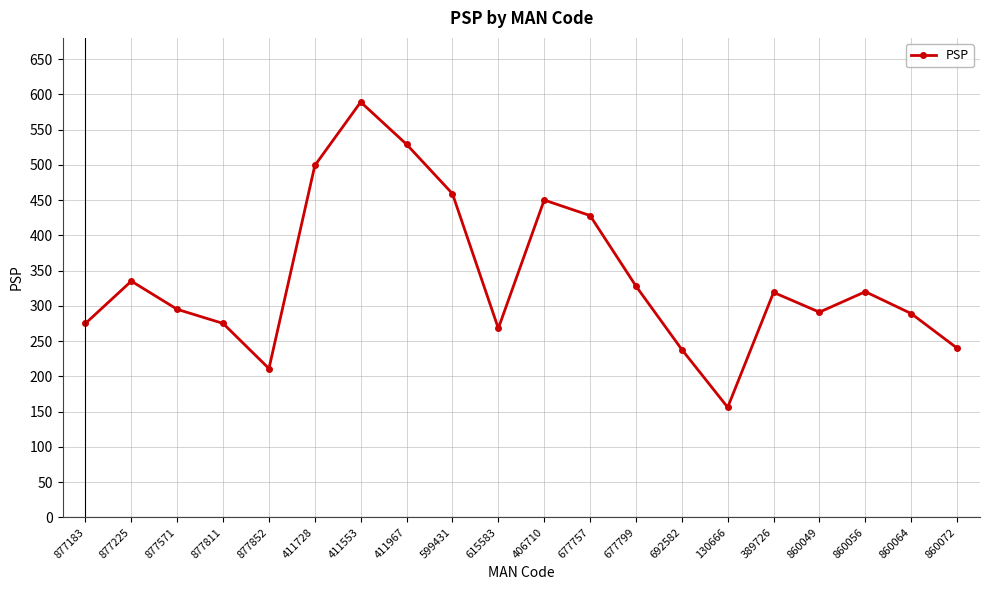

What is the average value?

340